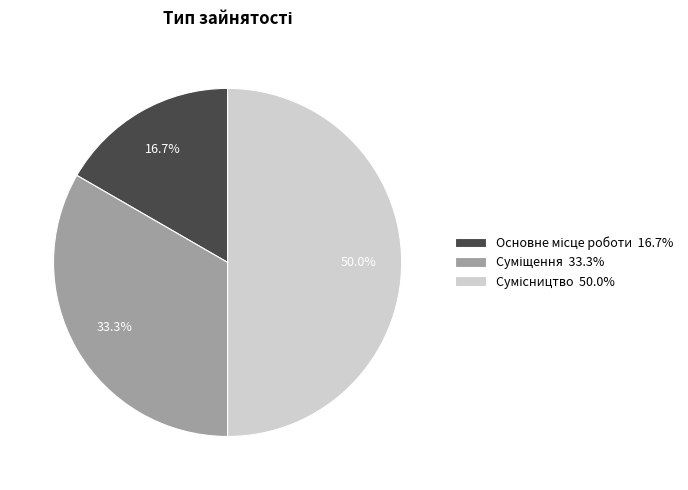

Count the number of slices in the pie.

3